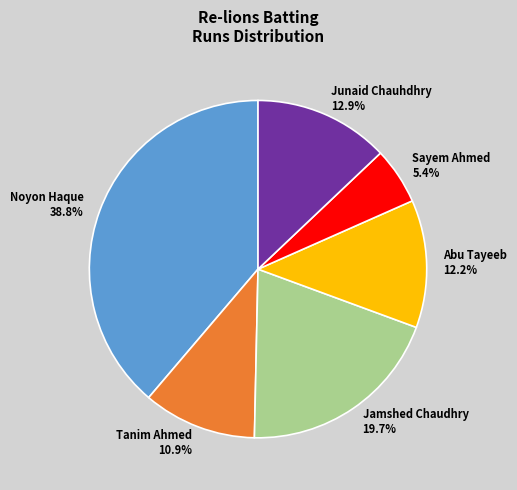

What percentage is the Jamshed Chaudhry slice, to the nearest percent?

20%